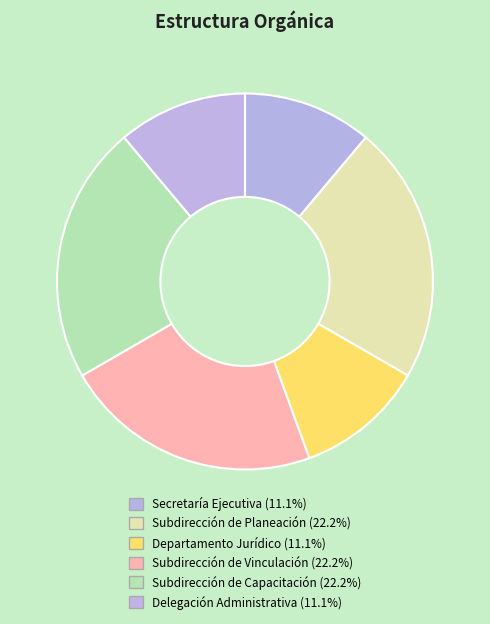

Is the sum of Subdirección de Capacitación and Delegación Administrativa greater than half?

No